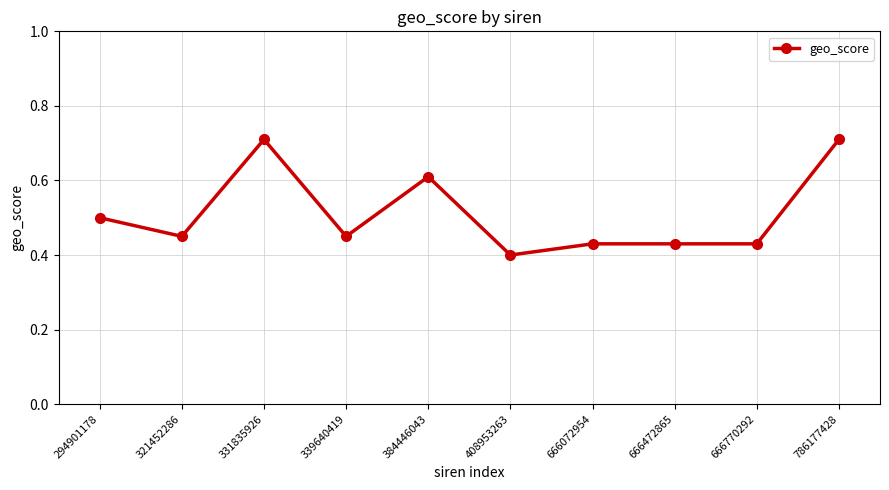

Count the values in the range 0 to 1.

10